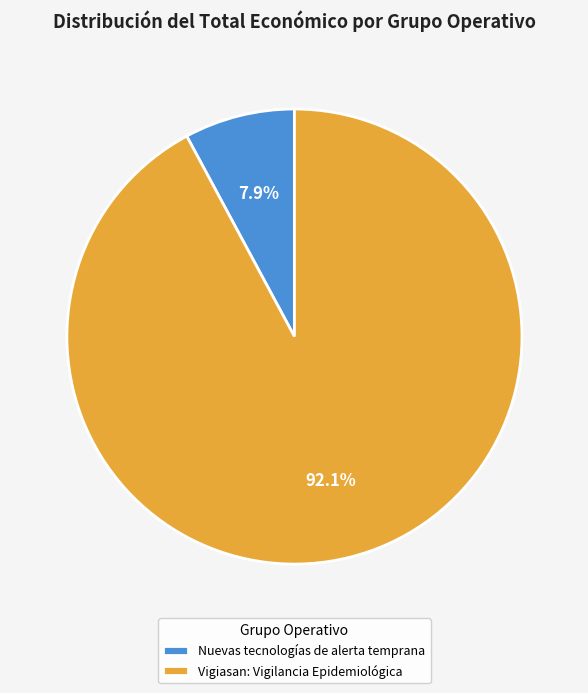

To the nearest percent, what portion does Nuevas tecnologías de alerta temprana represent?

8%